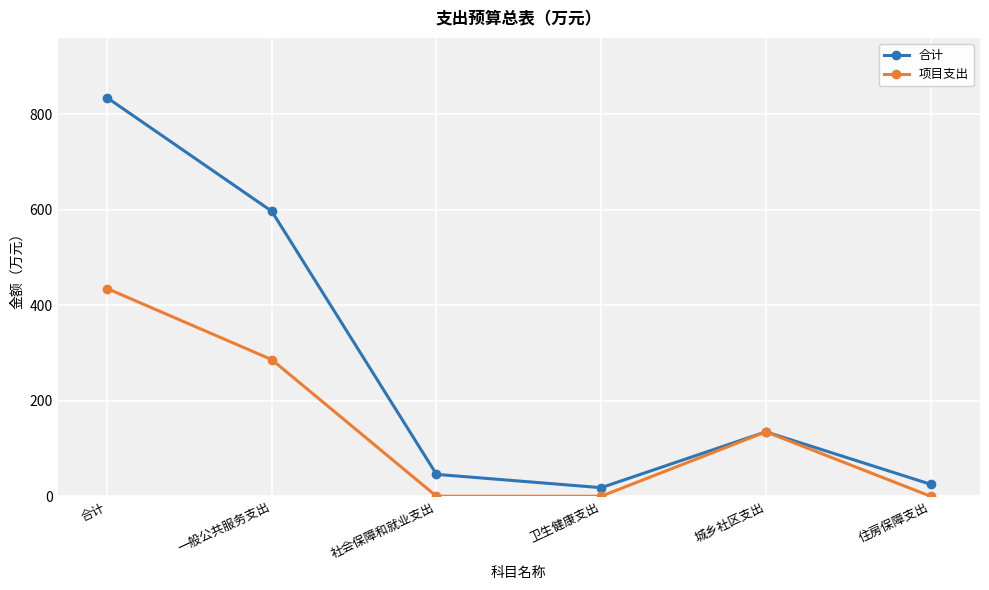

Which series has the largest total across all categories?

合计